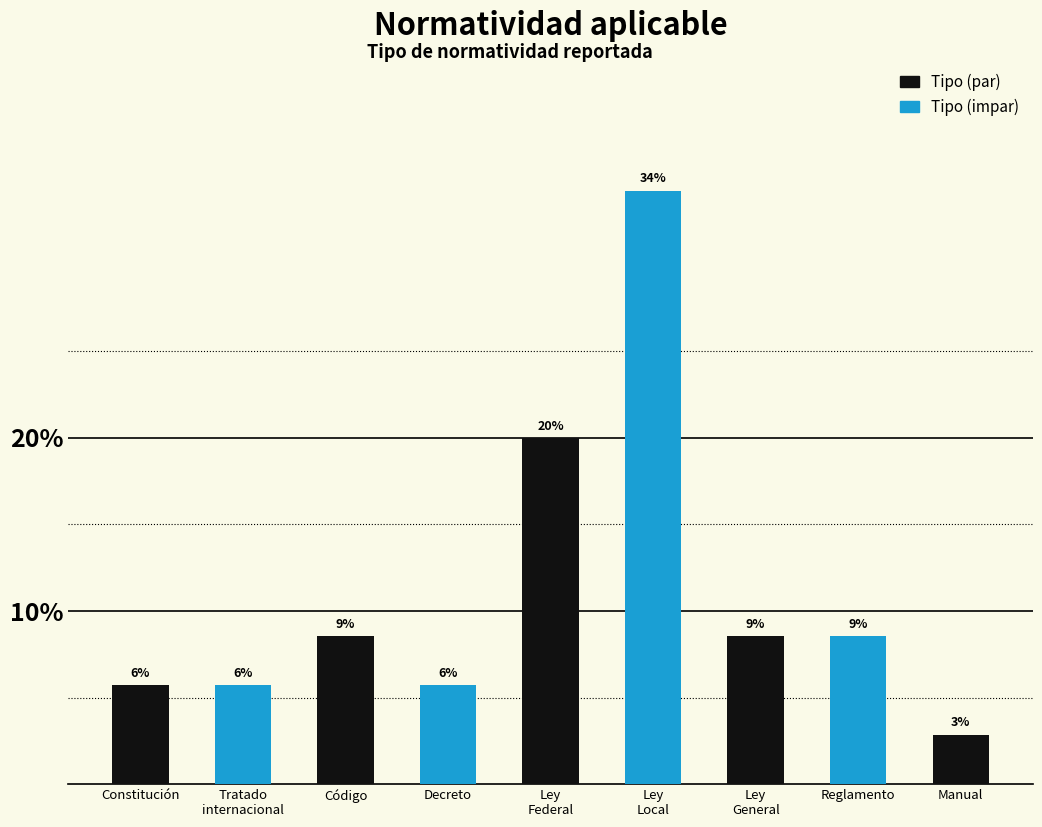

What is the average value?

11.1